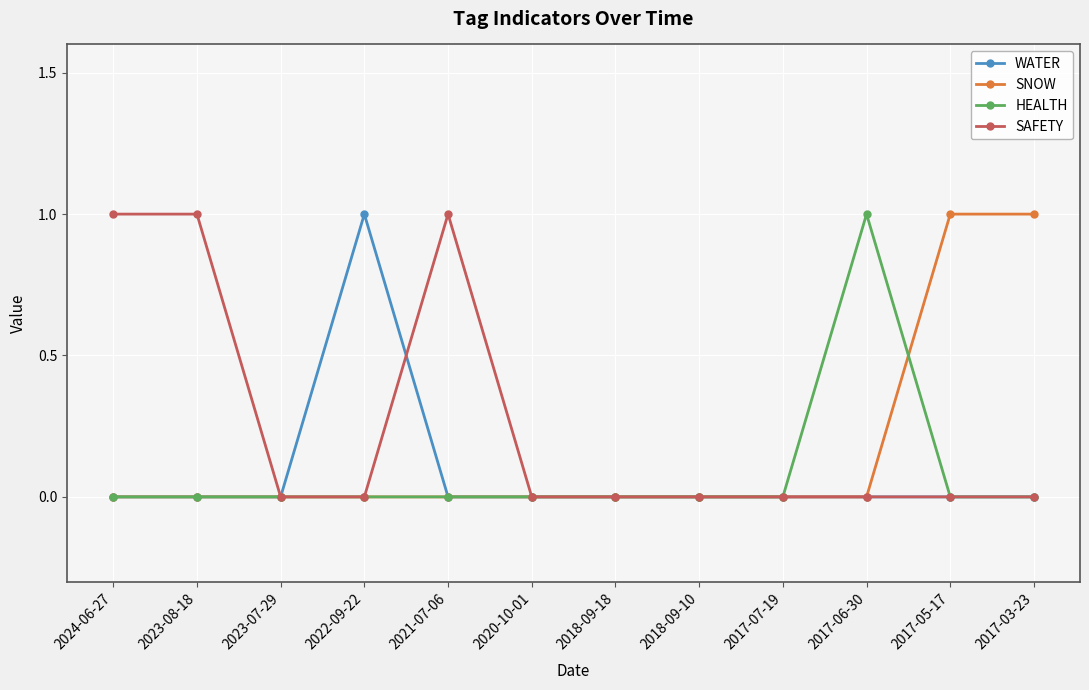

Count the number of data series in this chart.

4